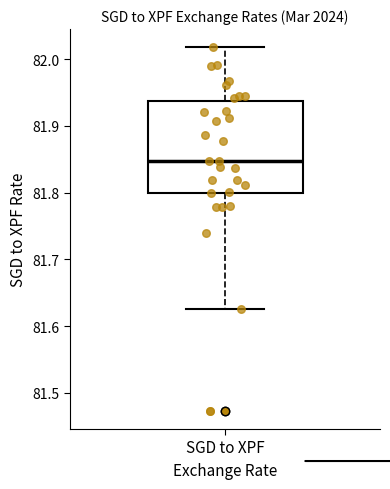

Read this box plot against the y-axis: the position of the median line, the range covered by the box, and the ends of both whiskers. The values are not printed on the chart, so give them approximately, as read against the axis.

median 81.85, box 81.80 to 81.94, whiskers 81.63 to 82.02